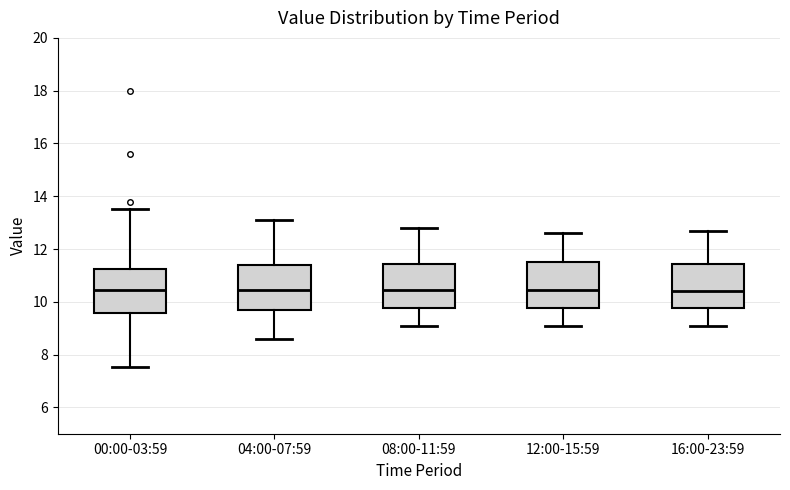

Where is the upper edge of the box for 12:00-15:59 on the y-axis? The values are not printed on the chart, so give them approximately, as read against the axis.

11.6